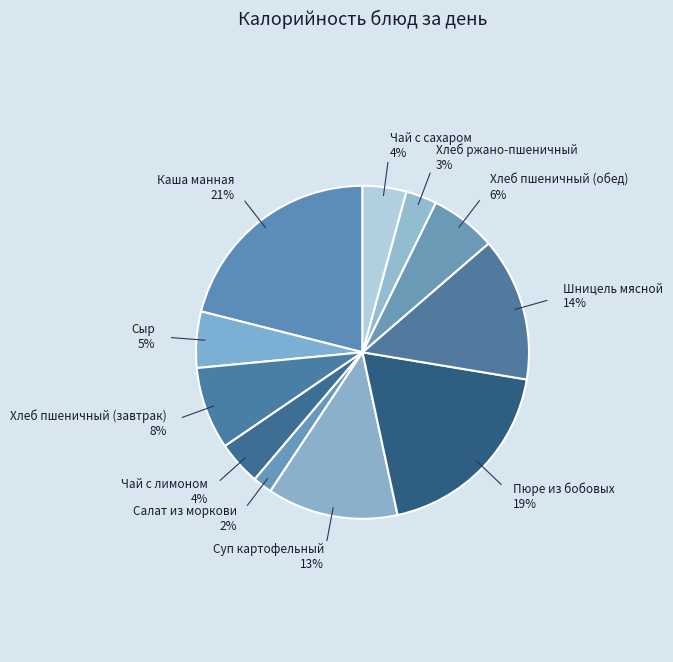

Do Хлеб пшеничный (завтрак) and Каша манная together represent more than half of the pie?

No